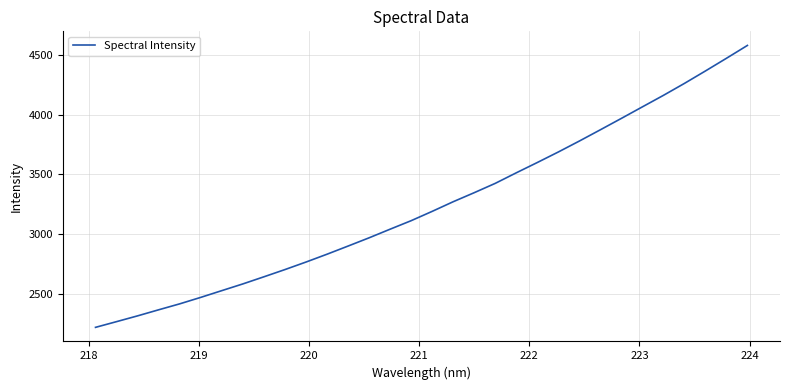

What is the maximum value shown in the chart?

4579.6